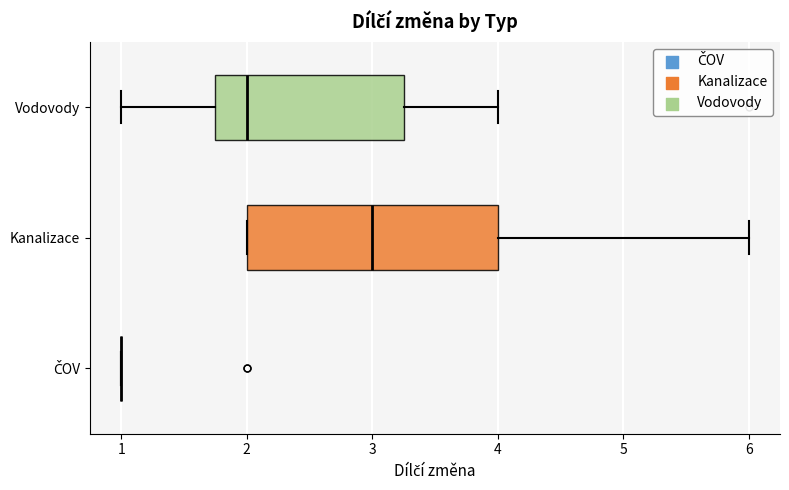

Where is the left edge of the box for Kanalizace on the x-axis? The values are not printed on the chart, so give them approximately, as read against the axis.

2.0